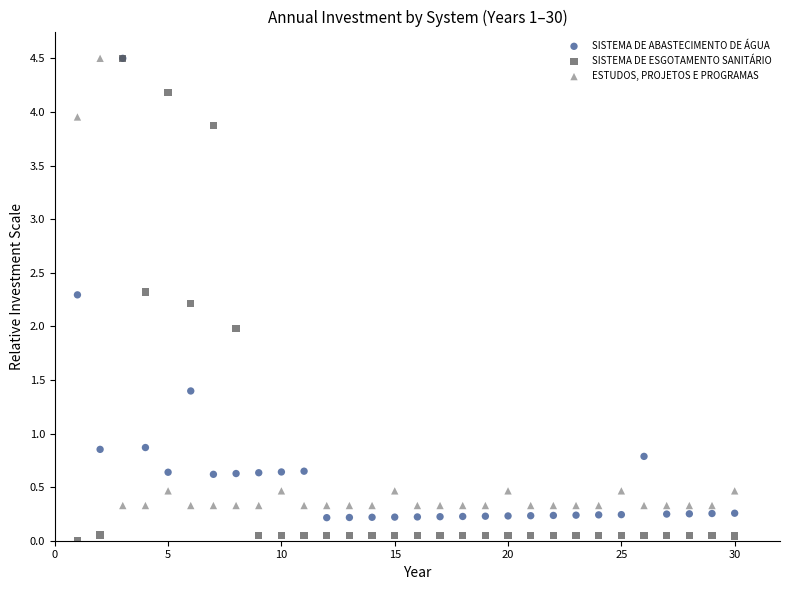

What are all the series names shown in the legend?

SISTEMA DE ABASTECIMENTO DE ÁGUA, SISTEMA DE ESGOTAMENTO SANITÁRIO, ESTUDOS, PROJETOS E PROGRAMAS